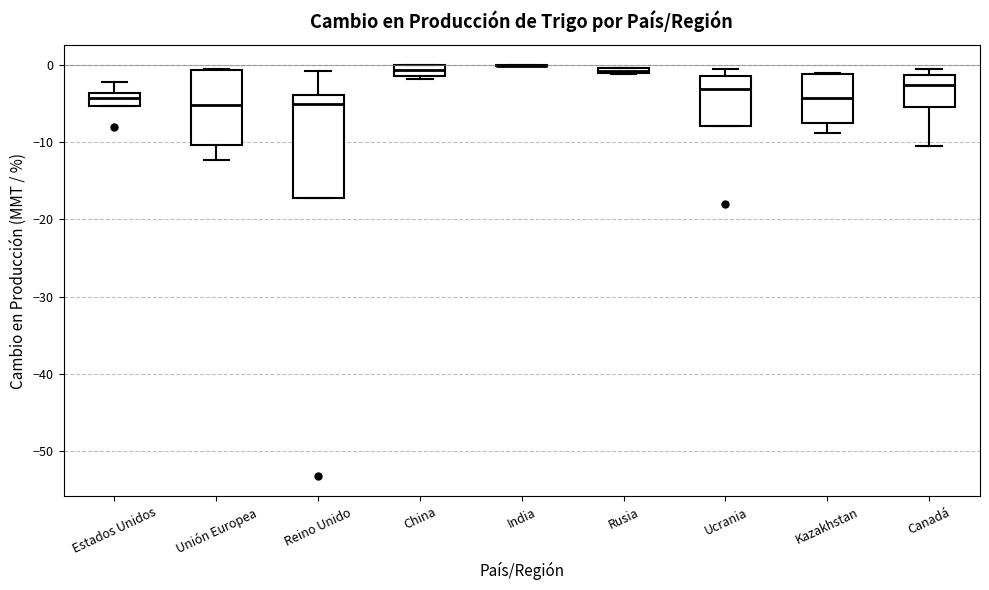

Which box is the tallest, from its lower edge to its upper edge?

Reino Unido